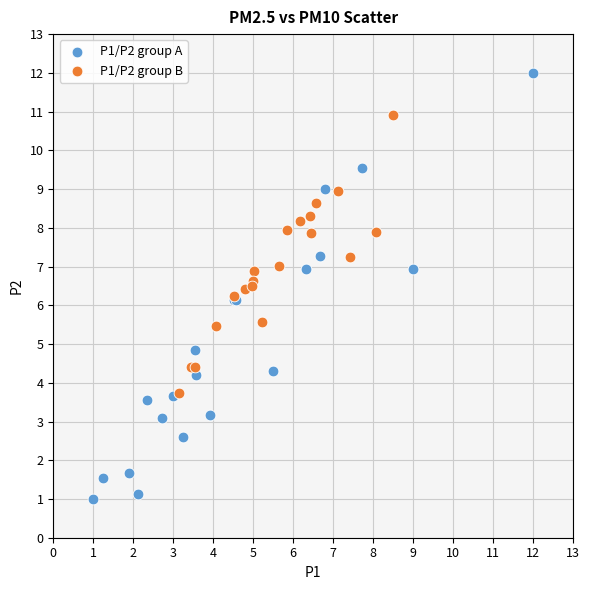

What are all the series names shown in the legend?

P1/P2 group A, P1/P2 group B